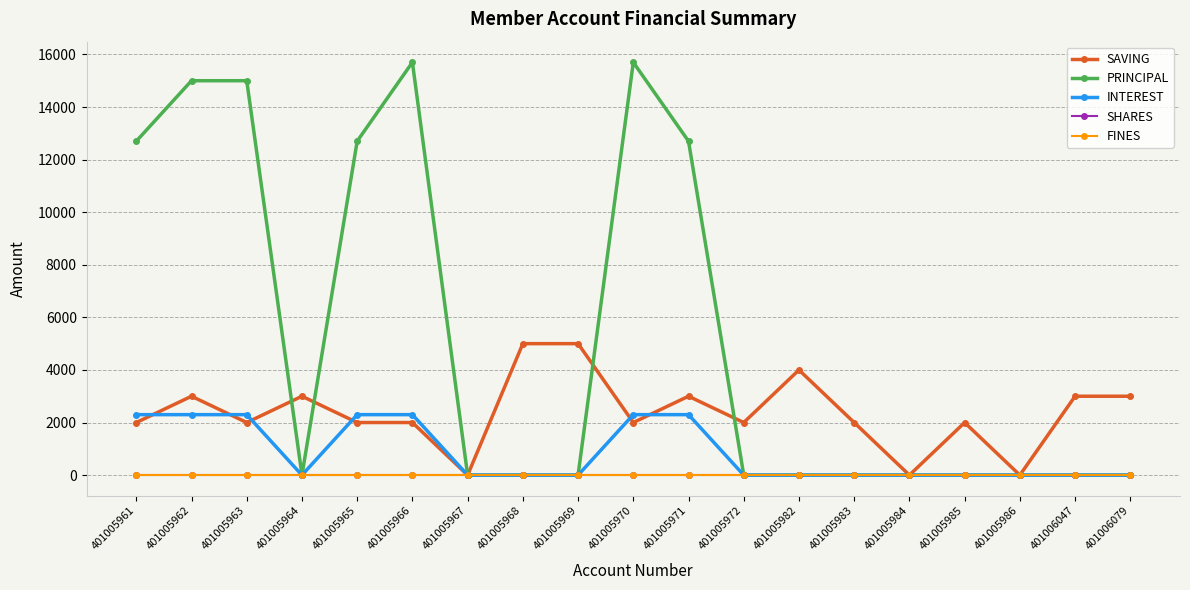

In INTEREST, how many points are lower than both neighbors (excluding endpoints)?

1